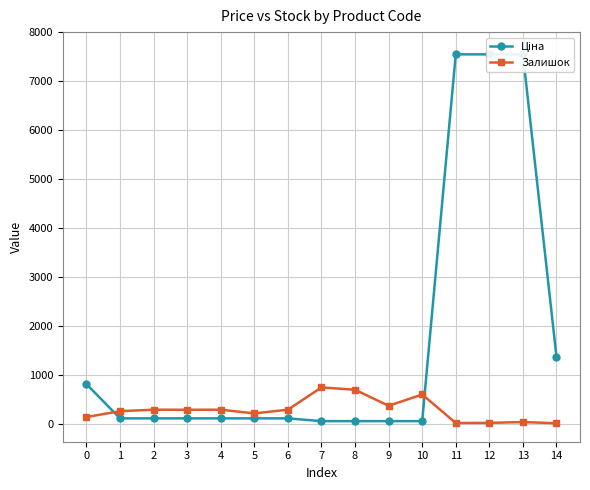

The Ціна series shows 813.0 at 0. True or false?

True